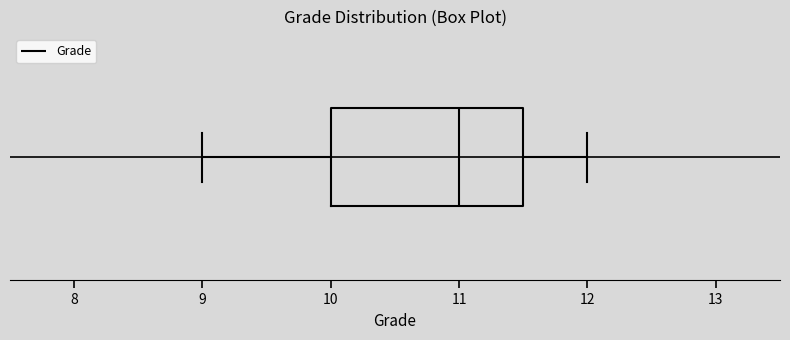

Where does the median line of the box sit on the x-axis? The values are not printed on the chart, so give them approximately, as read against the axis.

11.0